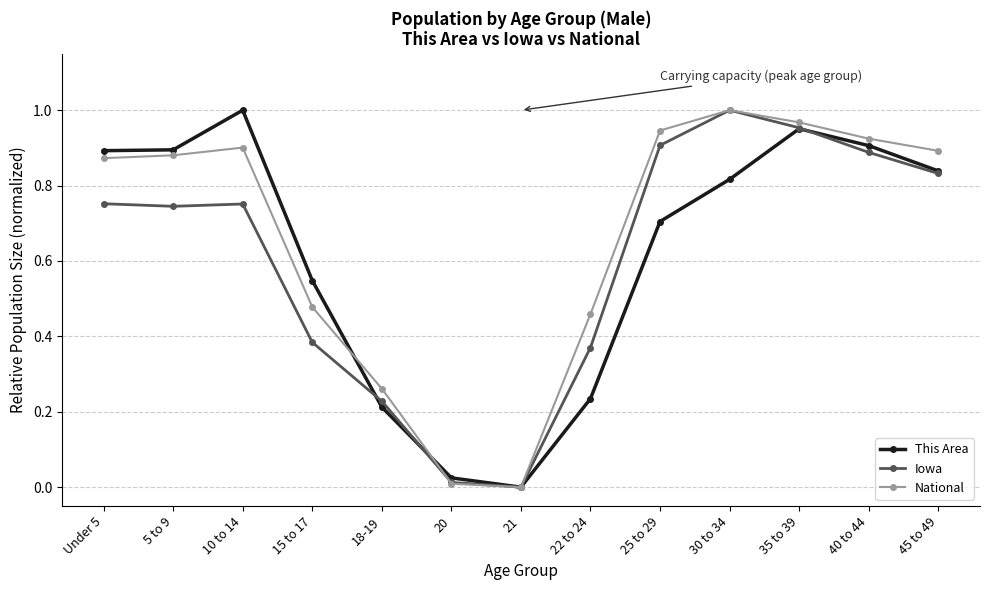

How many lines are shown in the chart?

3